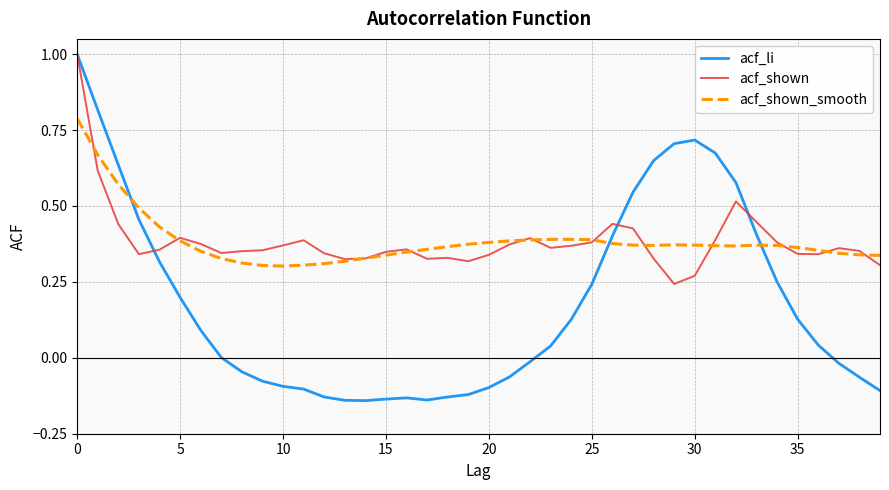

Which series has the largest range (max minus min)?

acf_li